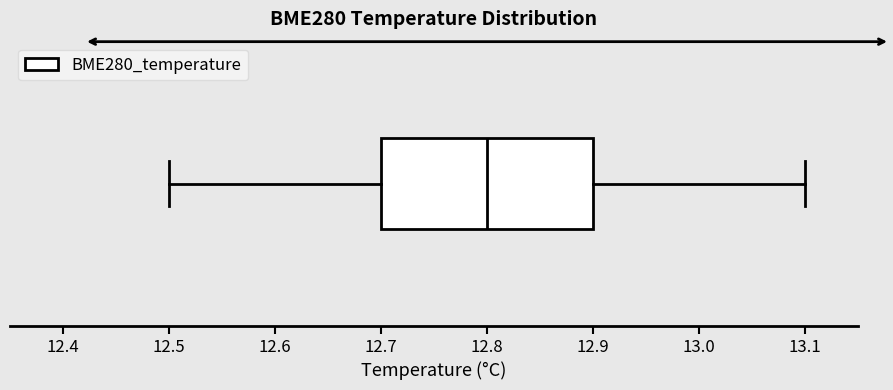

Read this box plot against the x-axis: the position of the median line, the range covered by the box, and the ends of both whiskers. The values are not printed on the chart, so give them approximately, as read against the axis.

median 12.8, box 12.7 to 12.9, whiskers 12.5 to 13.1